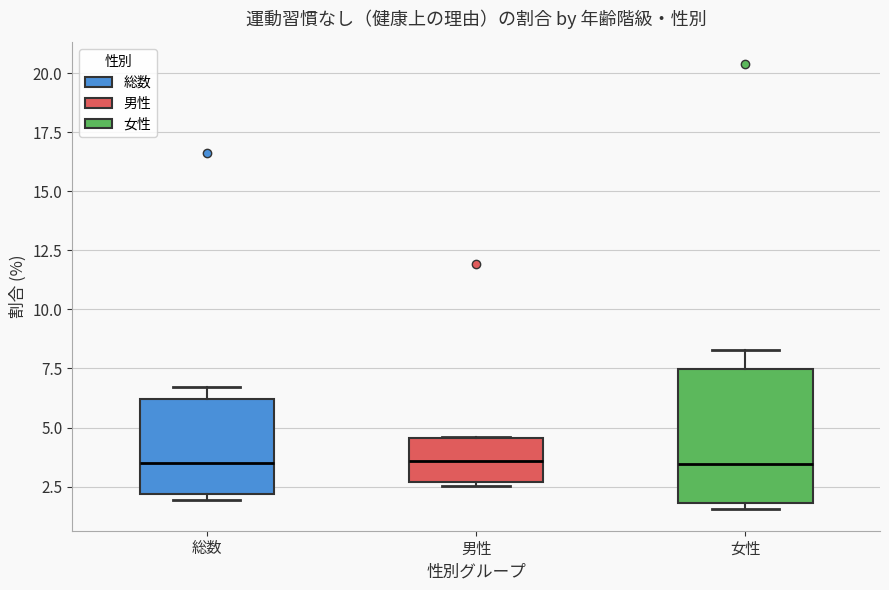

Reading left to right, transcribe this box plot: for each box, give where its median line is, the range the box spans, and where its two whiskers end, as read against the y-axis. The values are not printed on the chart, so give them approximately, as read against the axis.

総数: median 3.5, box 2.0 to 6.0, whiskers 2.0 (just below the box's lower edge) to 6.5
男性: median 3.5, box 2.5 to 4.5, whiskers 2.5 (just below the box's lower edge) to 4.5
女性: median 3.5, box 2.0 to 7.5, whiskers 1.5 to 8.5